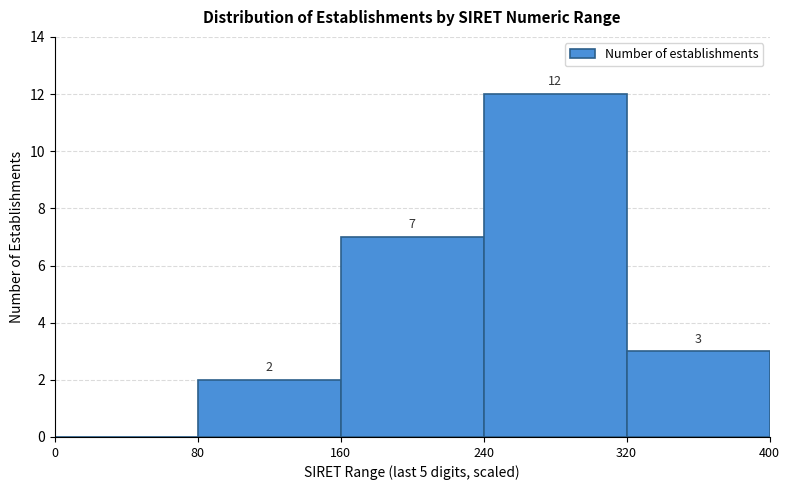

Which range on the x-axis has the tallest bar?

240 to 320